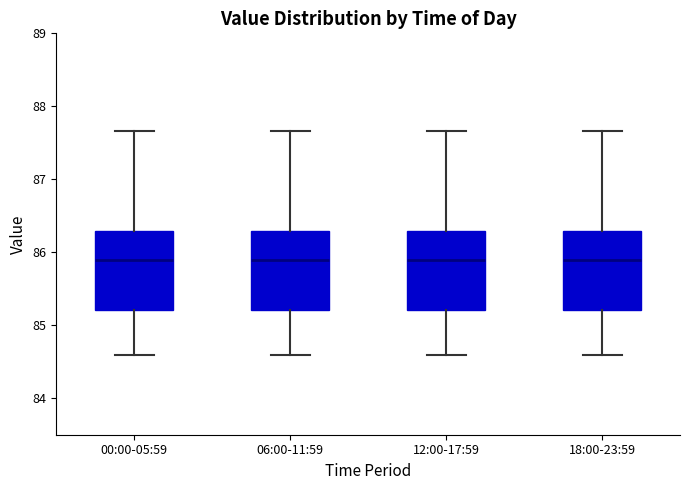

Where does the median line of the box for 12:00-17:59 sit on the y-axis? The values are not printed on the chart, so give them approximately, as read against the axis.

85.9